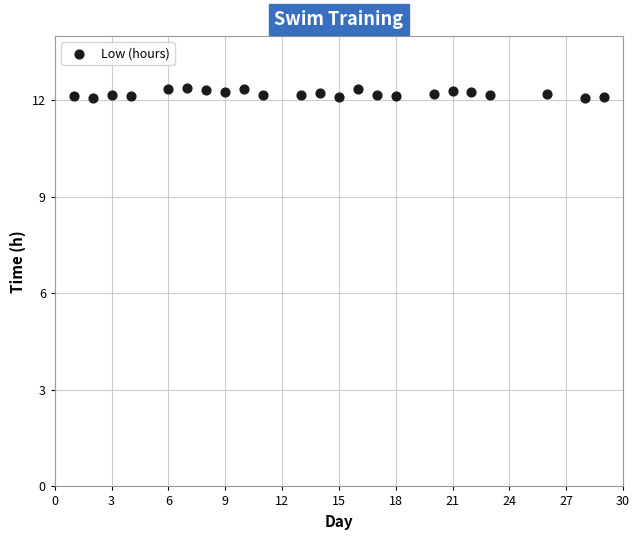

What is the range of Y values (max minus min)?

0.3